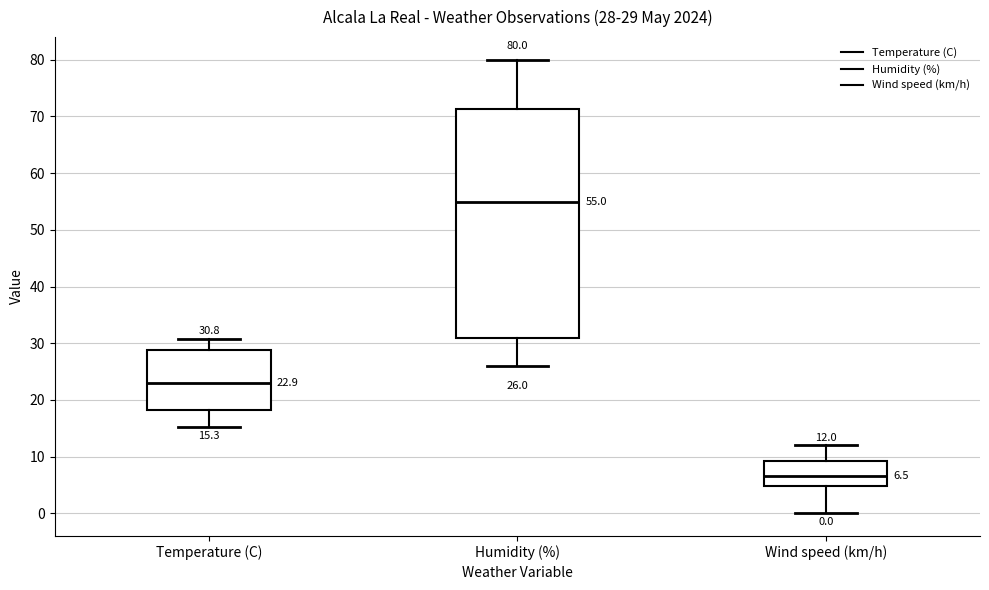

Which box has the highest median line?

Humidity (%)